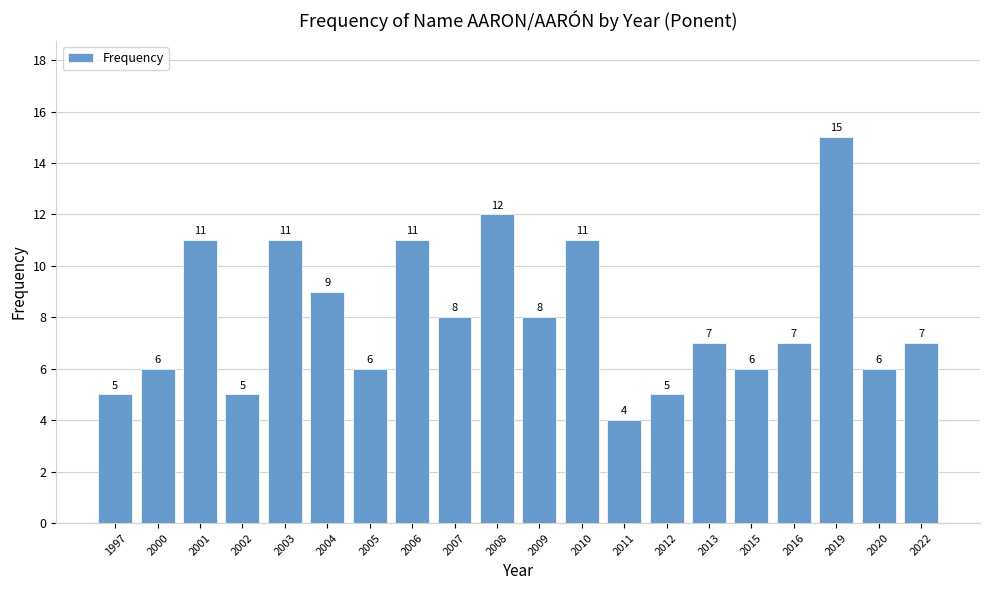

Which label corresponds to the smallest value in the chart?

2011